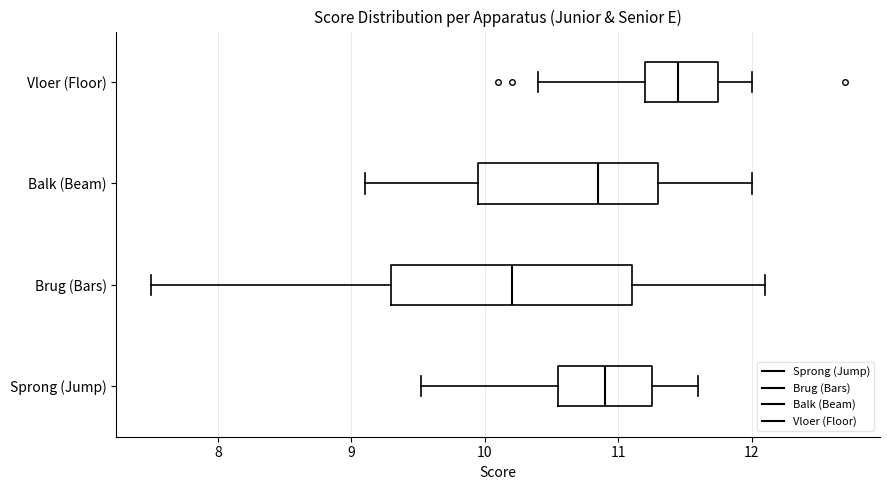

Reading bottom to top, transcribe this box plot: for each box, give where its median line is, the range the box spans, and where its two whiskers end, as read against the x-axis. The values are not printed on the chart, so give them approximately, as read against the axis.

Sprong (Jump): median 10.9, box 10.6 to 11.3, whiskers 9.5 to 11.6
Brug (Bars): median 10.2, box 9.3 to 11.1, whiskers 7.5 to 12.1
Balk (Beam): median 10.9, box 10.0 to 11.3, whiskers 9.1 to 12.0
Vloer (Floor): median 11.5, box 11.2 to 11.8, whiskers 10.4 to 12.0